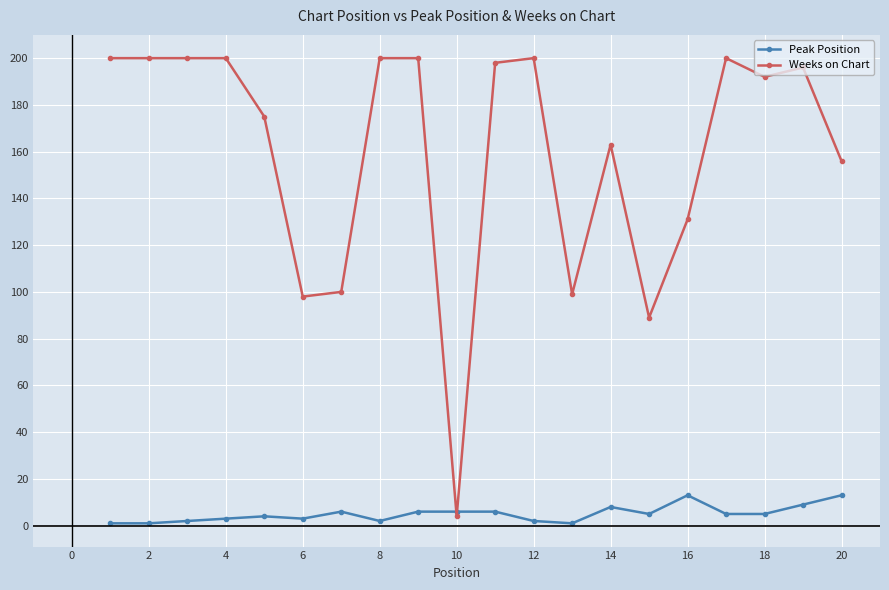

Does the chart display data point markers on the line(s)?

Yes